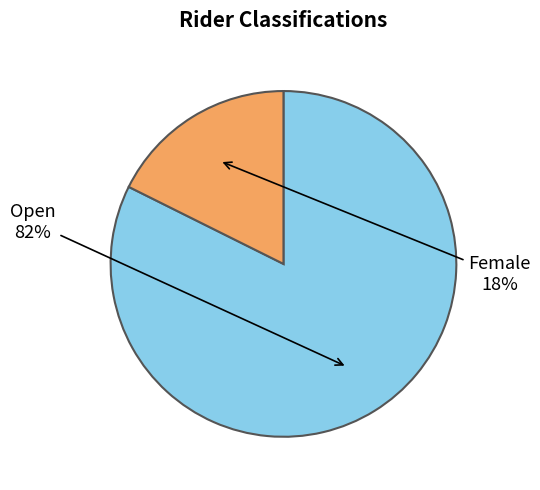

To the nearest percent, what is the average slice percentage?

50%